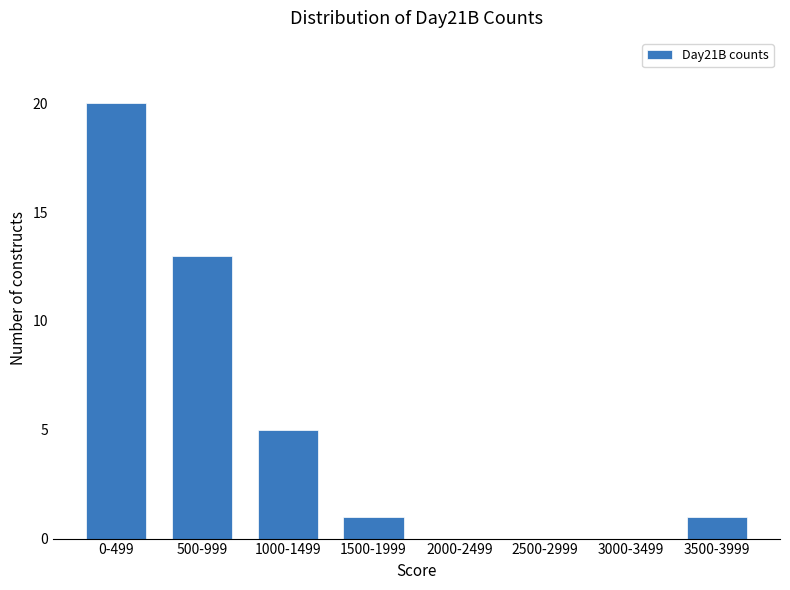

Reading right to left, what are all the values shown in this chart?

3500-3999=1	3000-3499=0	2500-2999=0	2000-2499=0	1500-1999=1	1000-1499=5	500-999=13	0-499=20